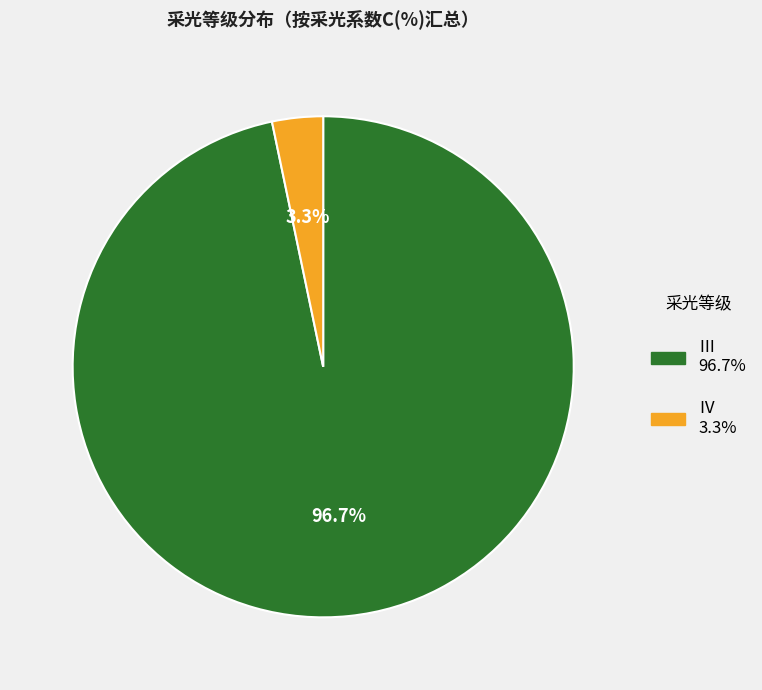

Does any single category account for the majority?

Yes